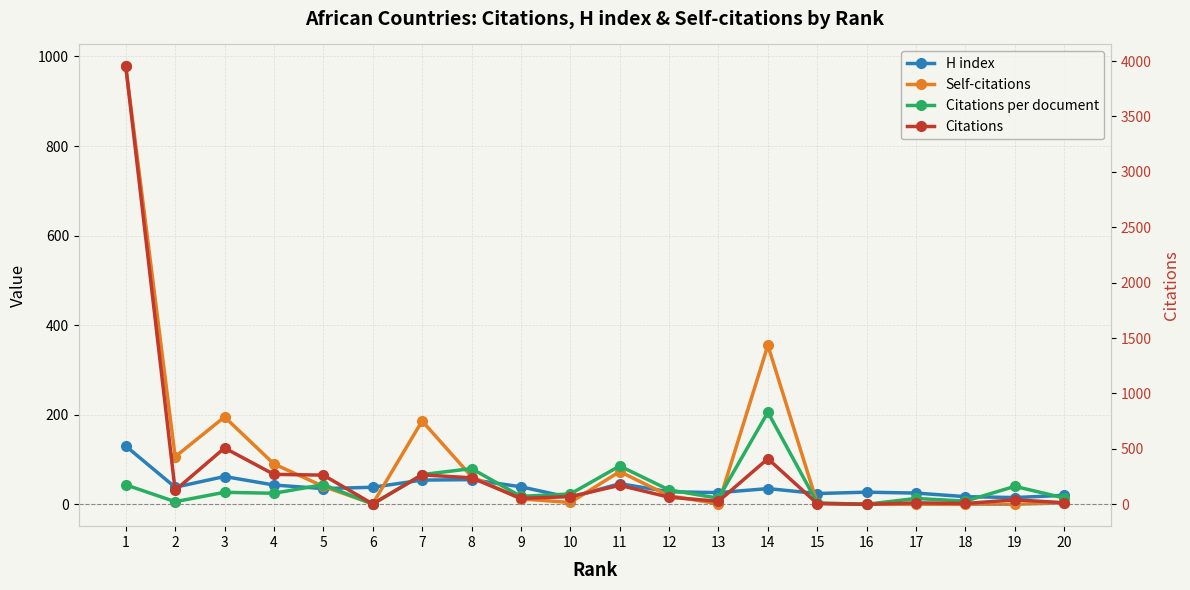

What are all the series names shown in the legend?

H index, Self-citations, Citations per document, Citations